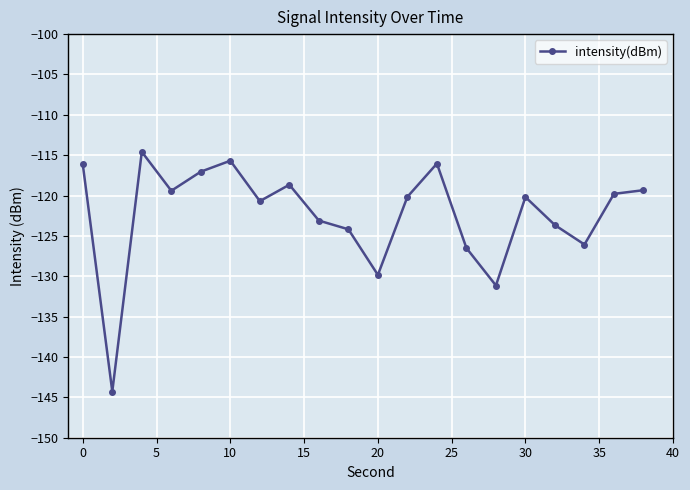

What is the value of the 17th point from the left?

-123.7